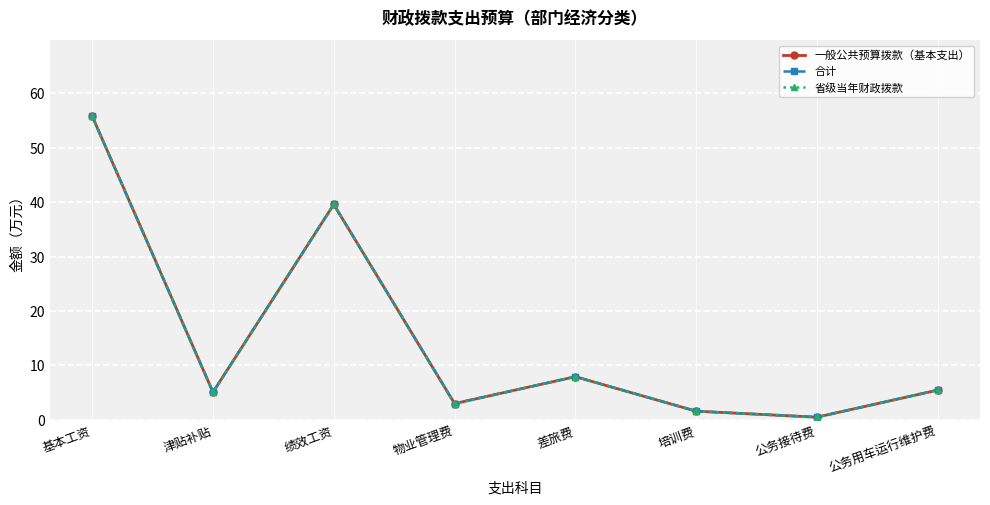

Does the chart have visible grid lines?

Yes